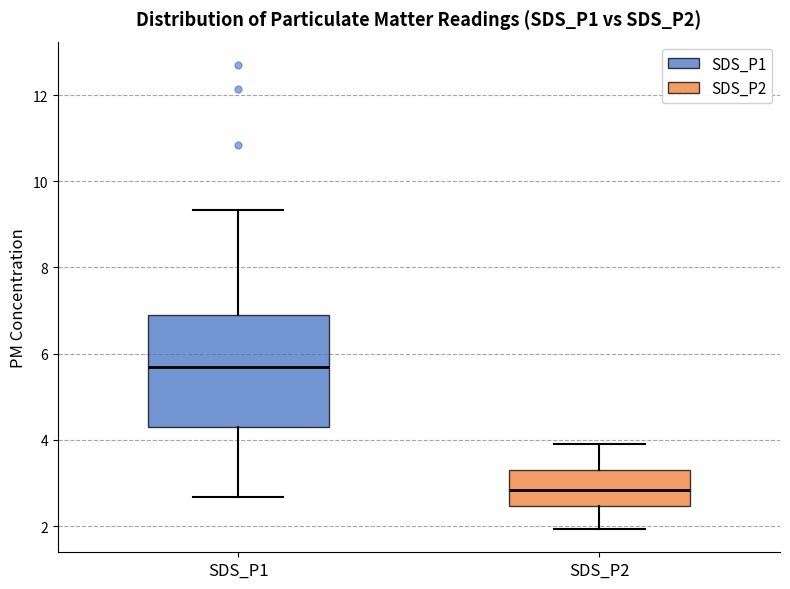

Where does the median line of the box for SDS_P2 sit on the y-axis? The values are not printed on the chart, so give them approximately, as read against the axis.

2.8